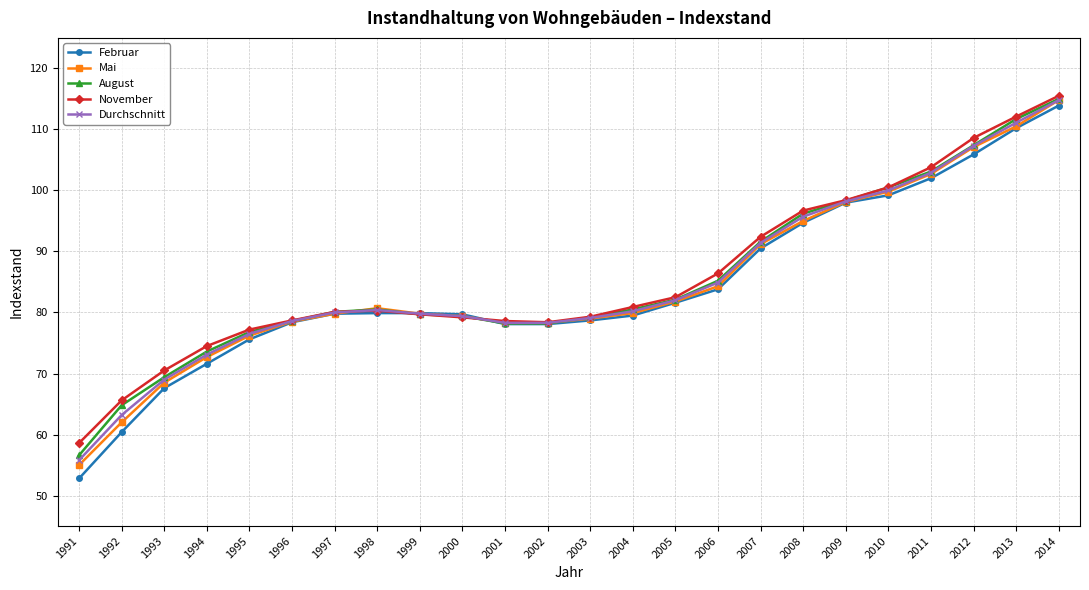

How many data points does each series have?

24